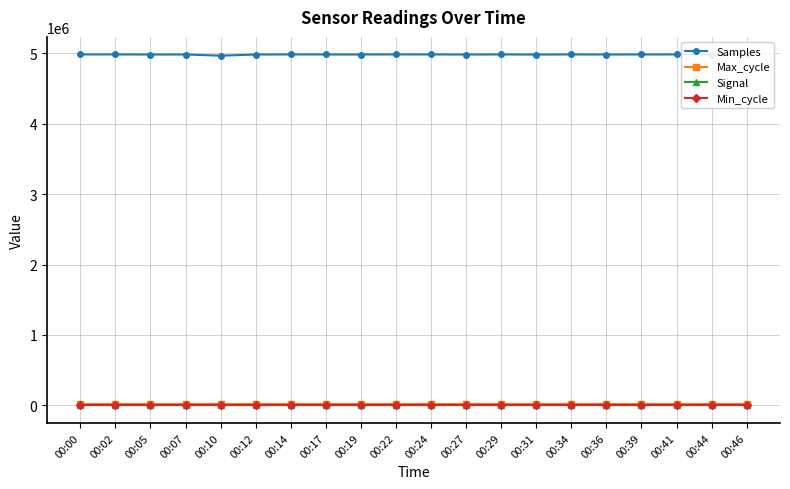

What is the difference between the highest and lowest values at 00:22?

4985391